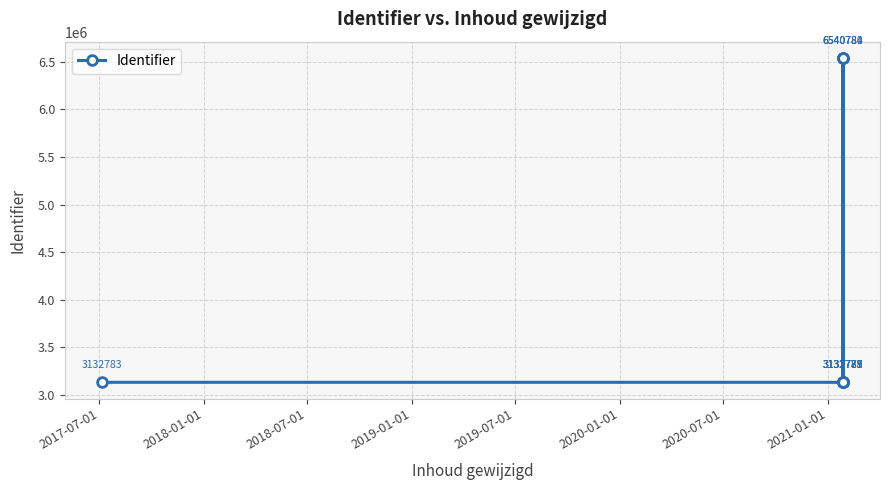

Reading left to right, list all the values displayed in this chart.

3132783	3132778	3132779	3132781	6540780	3132785	6540781	3132787	6540784